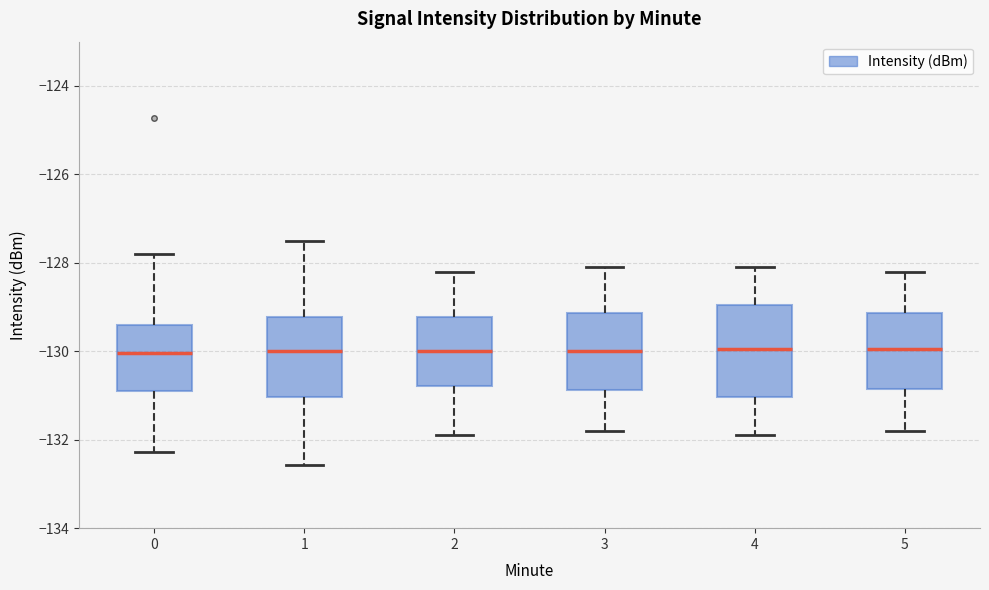

Reading left to right, read every box against the y-axis: the position of its median line, the range the box covers, and the ends of its whiskers. The values are not printed on the chart, so give them approximately, as read against the axis.

0: median -130.0, box -131.0 to -129.4, whiskers -132.2 to -127.8
1: median -130.0, box -131.0 to -129.2, whiskers -132.6 to -127.4
2: median -130.0, box -130.8 to -129.2, whiskers -131.8 to -128.2
3: median -130.0, box -130.8 to -129.2, whiskers -131.8 to -128.0
4: median -130.0, box -131.0 to -129.0, whiskers -131.8 to -128.0
5: median -130.0, box -130.8 to -129.2, whiskers -131.8 to -128.2